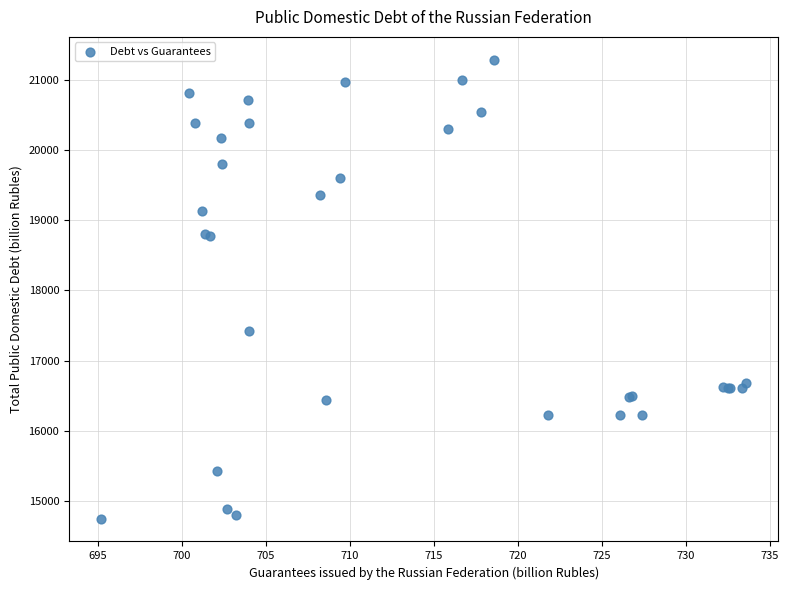

What Y value in the scatter plot is closest to 18017?

17416.1